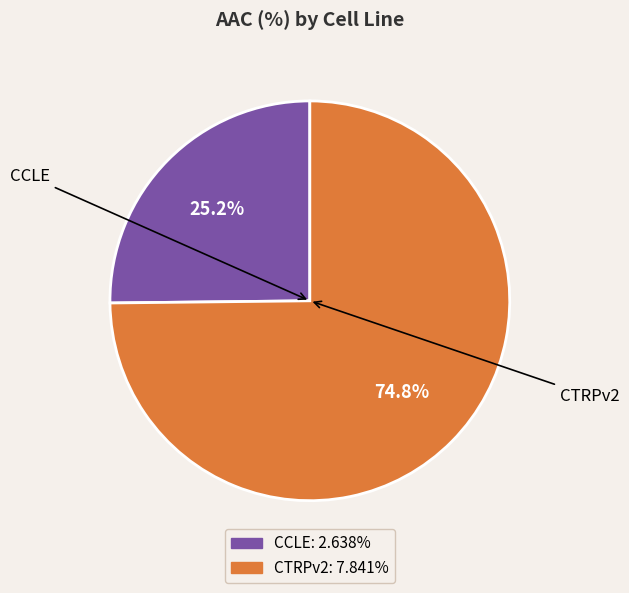

To the nearest percent, what is the difference between the largest and smallest slice percentages?

50%